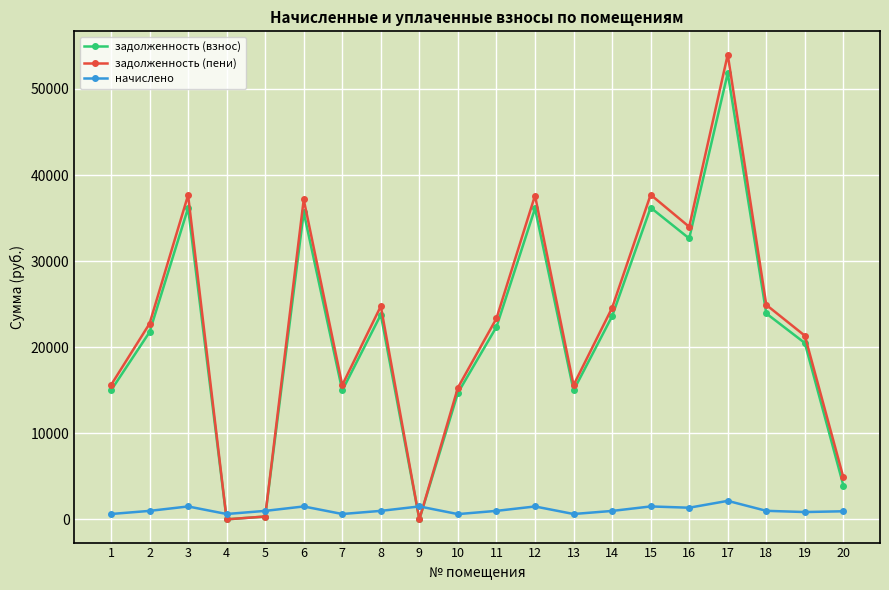

What is the highest value of the задолженность (пени) series?

53990.9